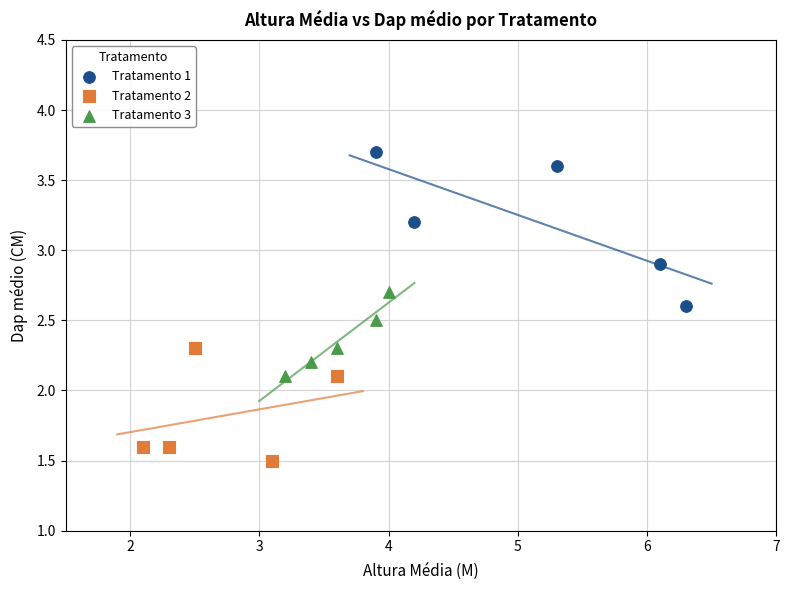

Which series has the widest spread of Y values?

Tratamento 1